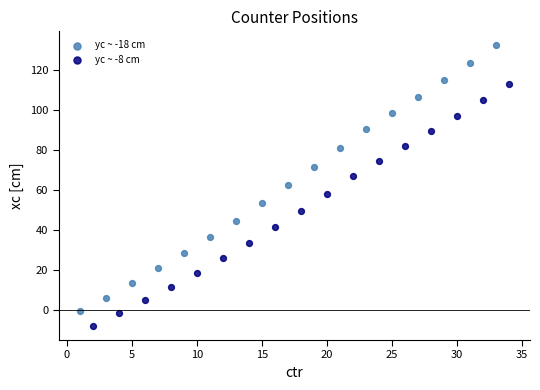

Which series contains the highest Y value?

yc ~ -18 cm